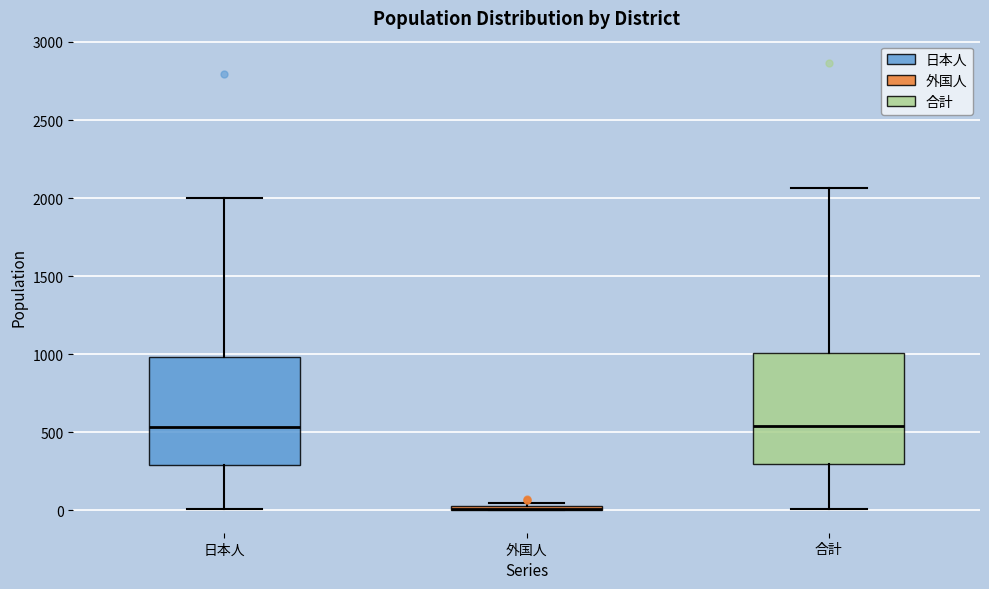

Where is the upper edge of the box for 合計 on the y-axis? The values are not printed on the chart, so give them approximately, as read against the axis.

1000